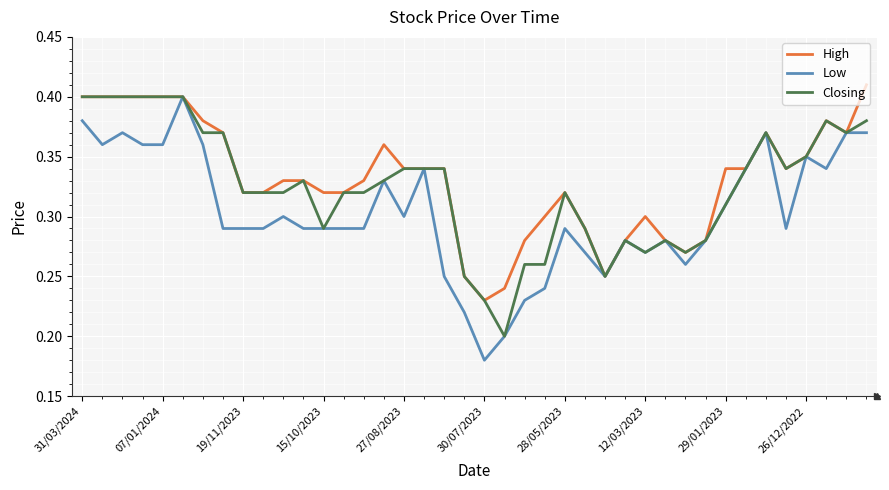

Rank the series by their average value, from highest to lowest.

High, Closing, Low